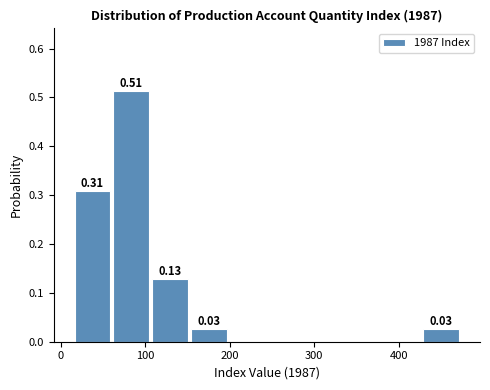

Over which range of the x-axis is the bar tallest?

60 to 110